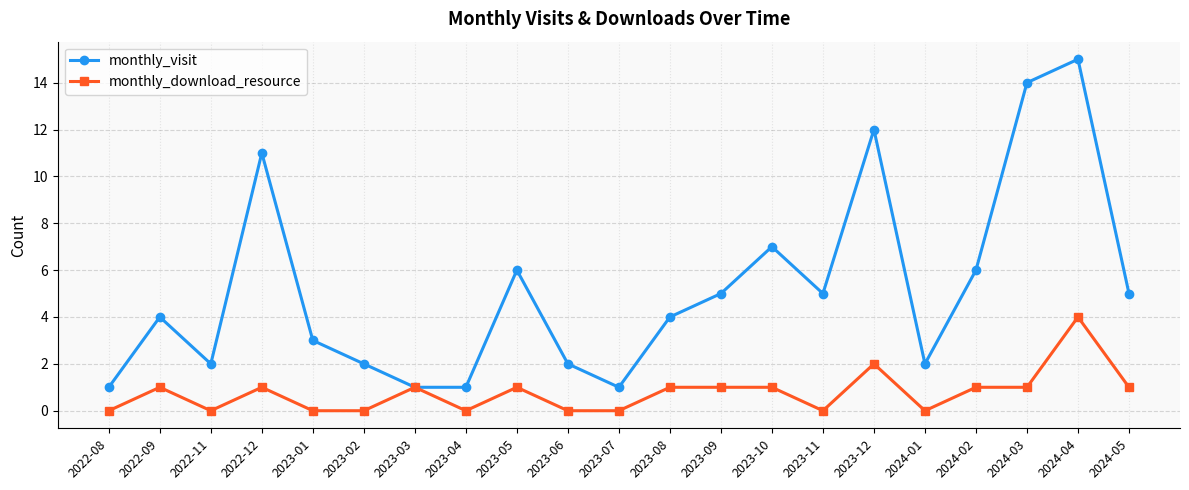

What is the maximum value for monthly_visit?

15